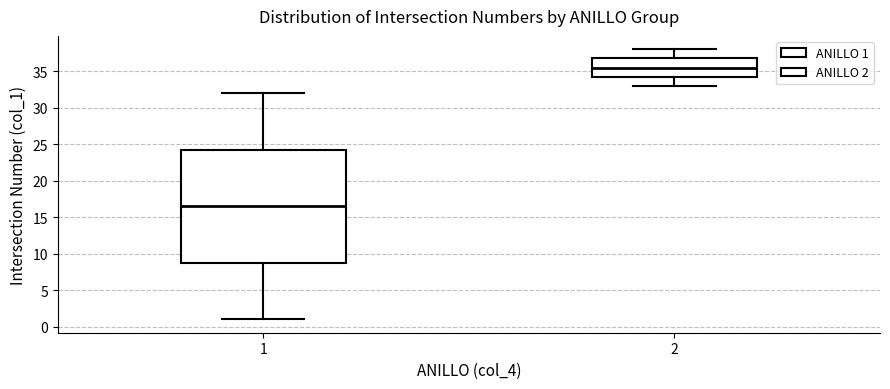

Which box has the highest median line?

2